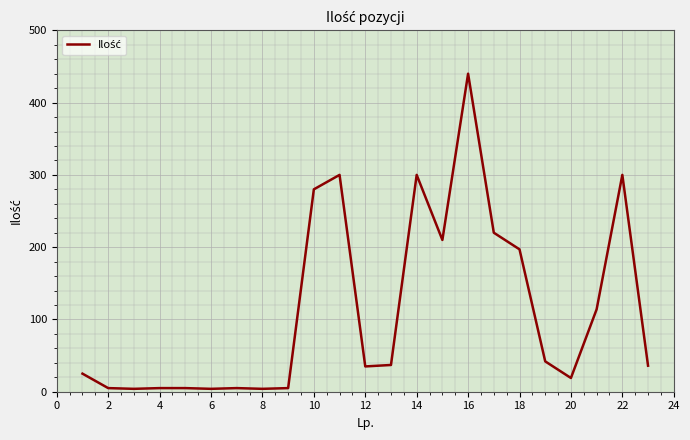

What is the greatest value displayed?

440